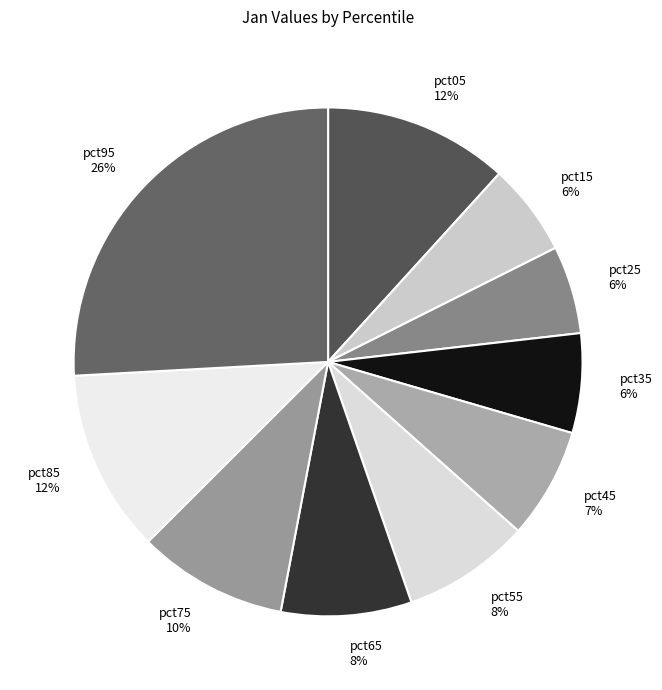

What is the largest slice in the pie chart?

pct95